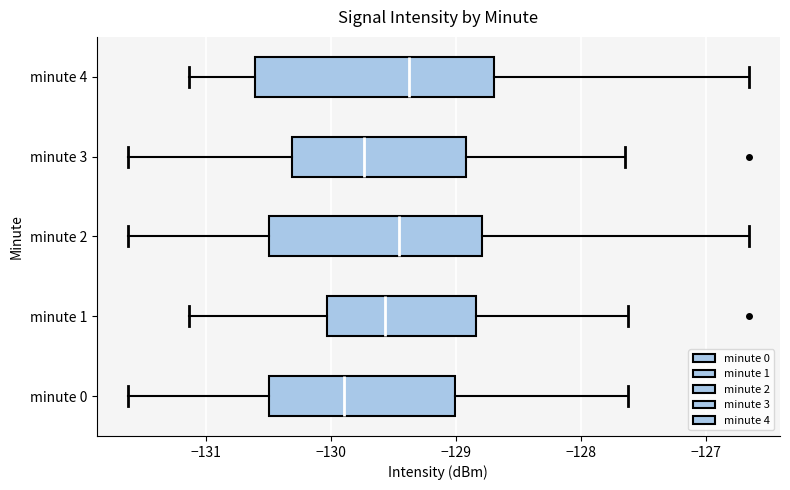

Reading bottom to top, transcribe this box plot: for each box, give where its median line is, the range the box spans, and where its two whiskers end, as read against the x-axis. The values are not printed on the chart, so give them approximately, as read against the axis.

minute 0: median -129.9, box -130.5 to -129.0, whiskers -131.6 to -127.6
minute 1: median -129.6, box -130.0 to -128.8, whiskers -131.1 to -127.6
minute 2: median -129.5, box -130.5 to -128.8, whiskers -131.6 to -126.7
minute 3: median -129.7, box -130.3 to -128.9, whiskers -131.6 to -127.6
minute 4: median -129.4, box -130.6 to -128.7, whiskers -131.1 to -126.7